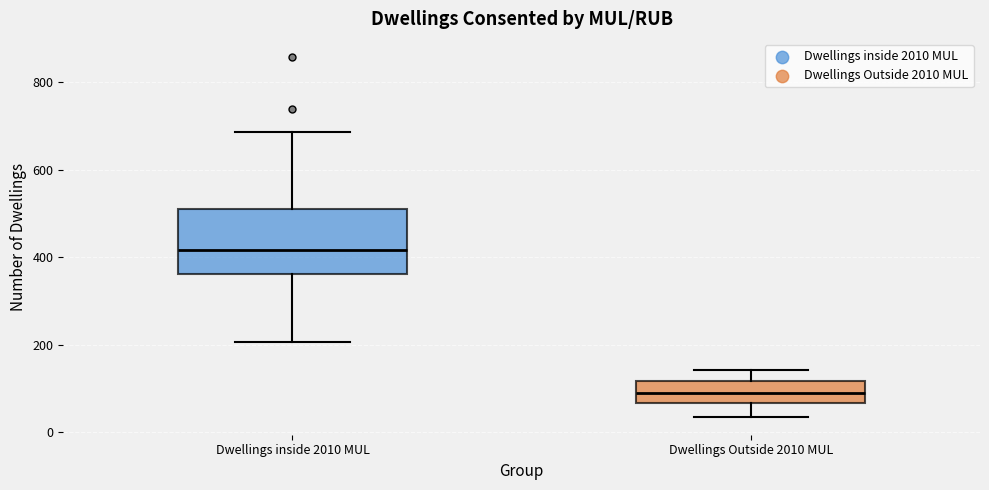

Reading left to right, read every box against the y-axis: the position of its median line, the range the box covers, and the ends of its whiskers. The values are not printed on the chart, so give them approximately, as read against the axis.

Dwellings inside 2010 MUL: median 420, box 360 to 520, whiskers 200 to 680
Dwellings Outside 2010 MUL: median 100, box 60 to 120, whiskers 40 to 140